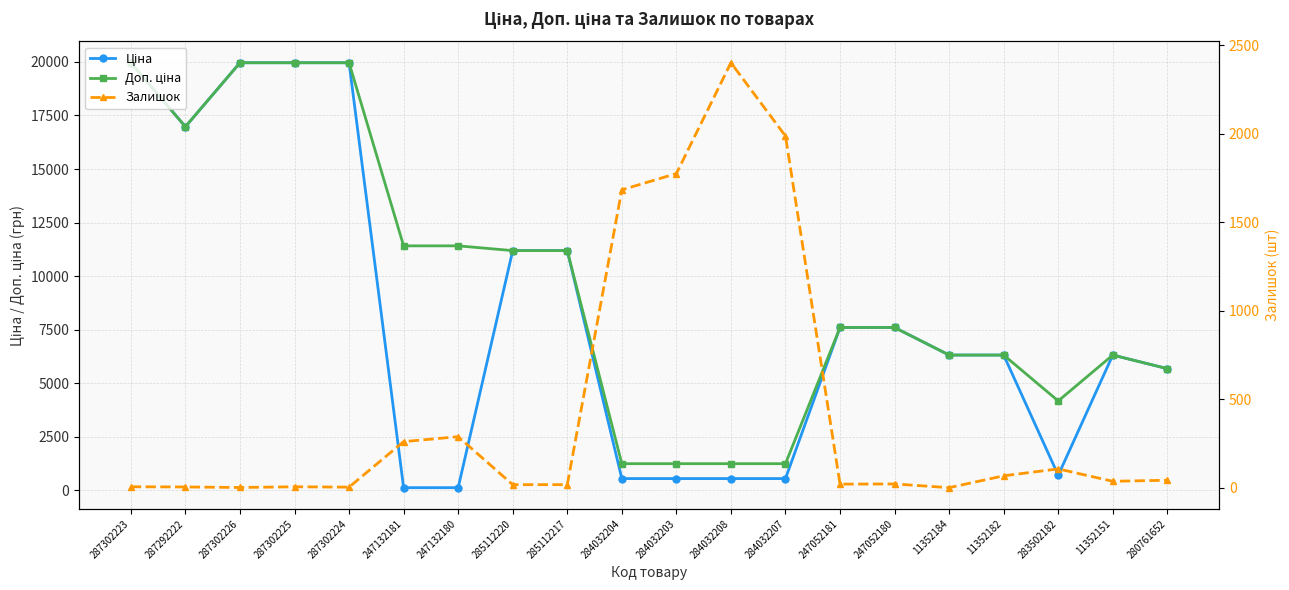

What is the total value across all series at 287302226?

39929.3